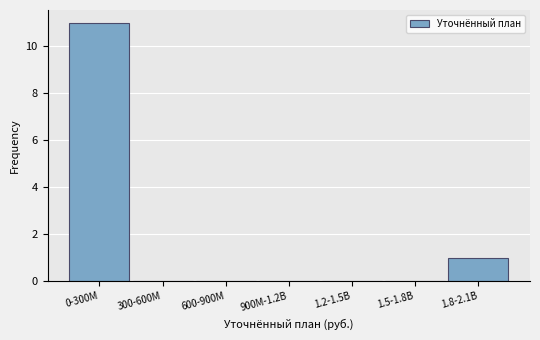

Reading left to right, transcribe all the data shown in this chart.

0-300M=11	300-600M=0	600-900M=0	900M-1.2B=0	1.2-1.5B=0	1.5-1.8B=0	1.8-2.1B=1